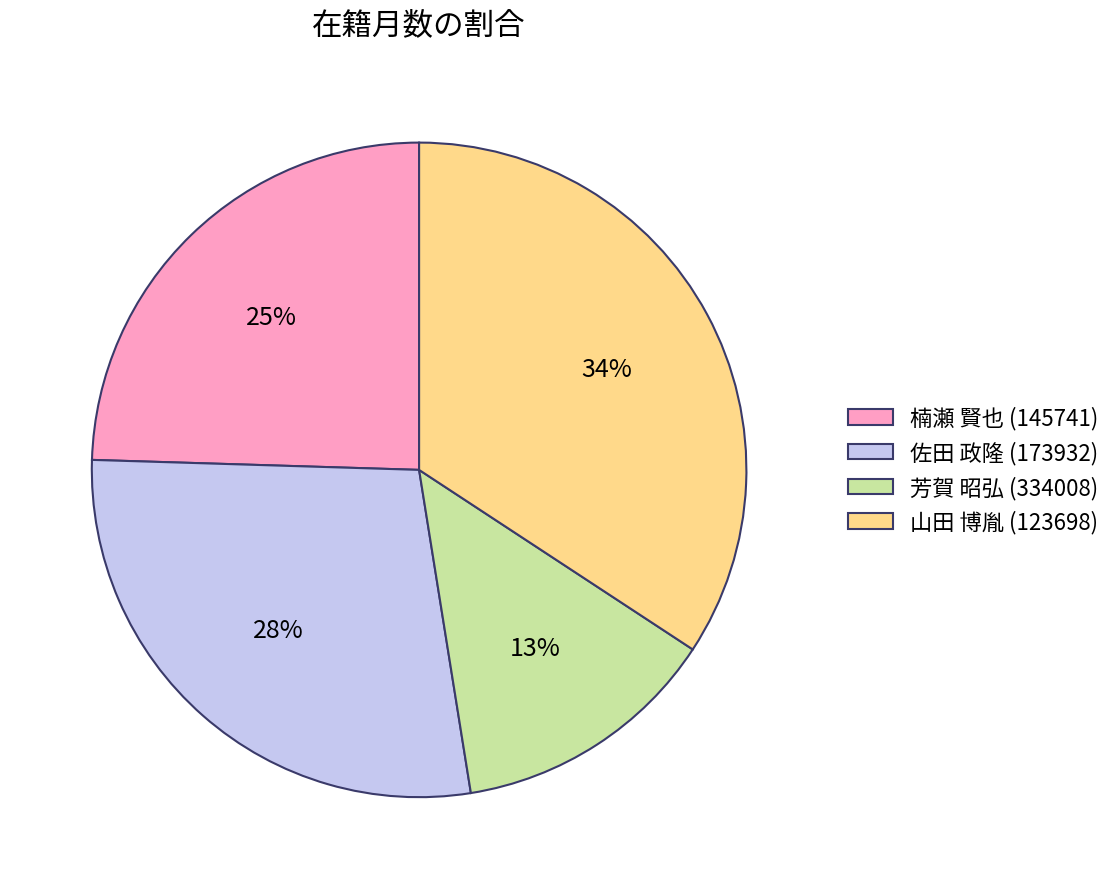

What is the largest slice in the pie chart?

山田 博胤 (123698)